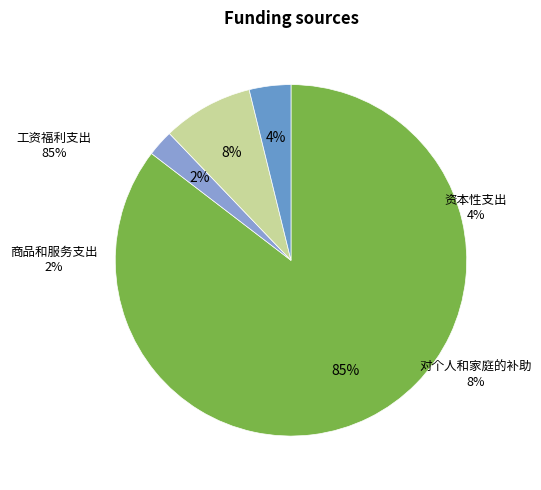

Combined, do 工资福利支出 and 对个人和家庭的补助 account for over 50%?

Yes